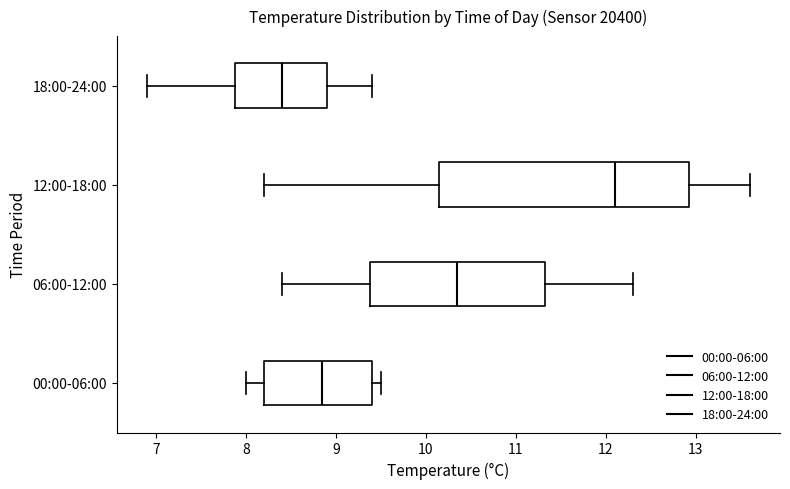

Where is the right edge of the box for 00:00-06:00 on the x-axis? The values are not printed on the chart, so give them approximately, as read against the axis.

9.4